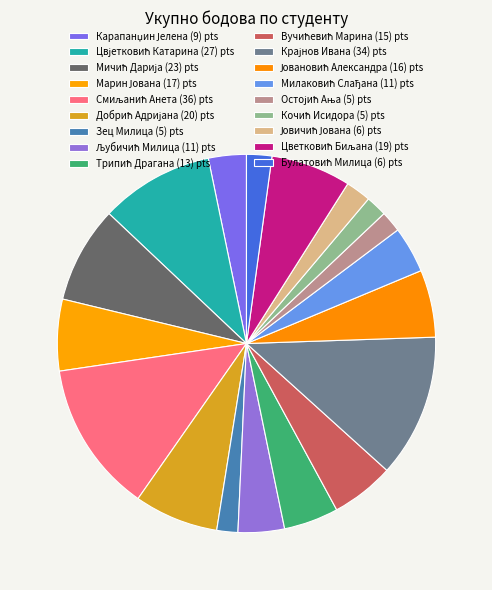

Do Добрић Адријана (20) and Кочић Исидора (5) together represent more than half of the pie?

No